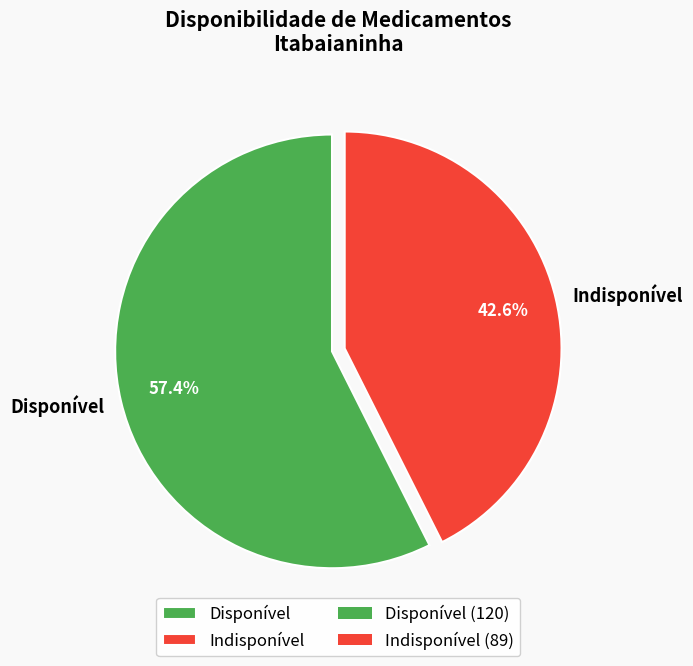

To the nearest percent, what portion does Disponível represent?

57%